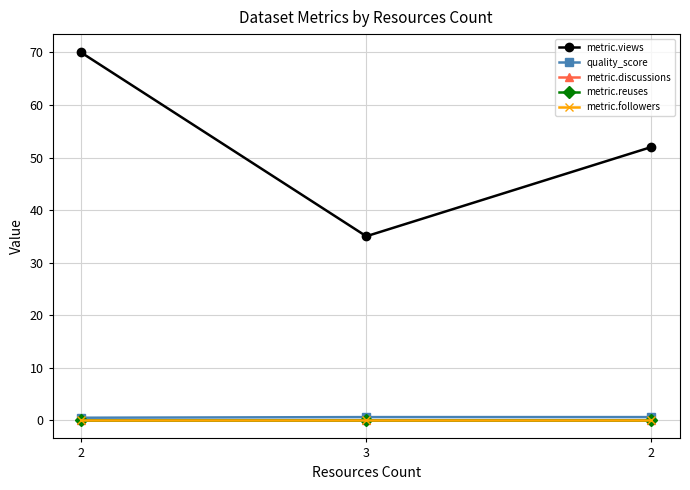

Does the chart have visible grid lines?

Yes